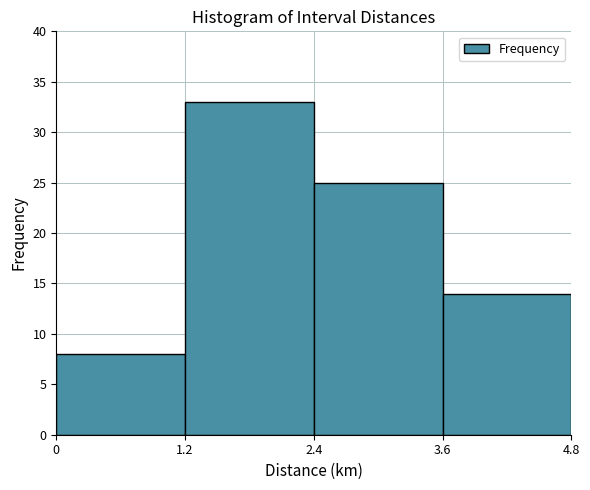

Reading left to right, transcribe this chart: for each bar, give the range it covers on the x-axis and its height. The values are not printed on the chart, so give them approximately, as read against the axis.

0 to 1.2: 8
1.2 to 2.4: 33
2.4 to 3.6: 25
3.6 to 4.8: 14